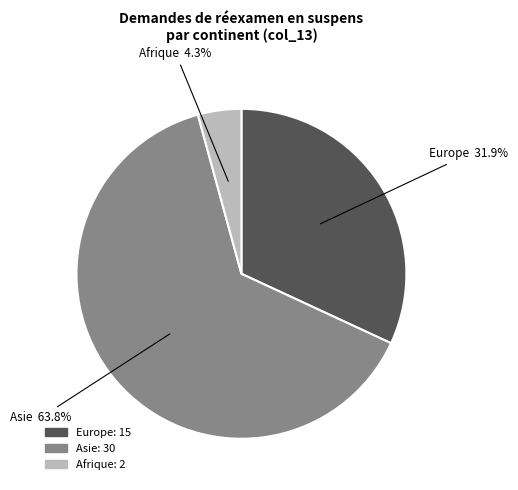

How many slices are in this pie chart?

3